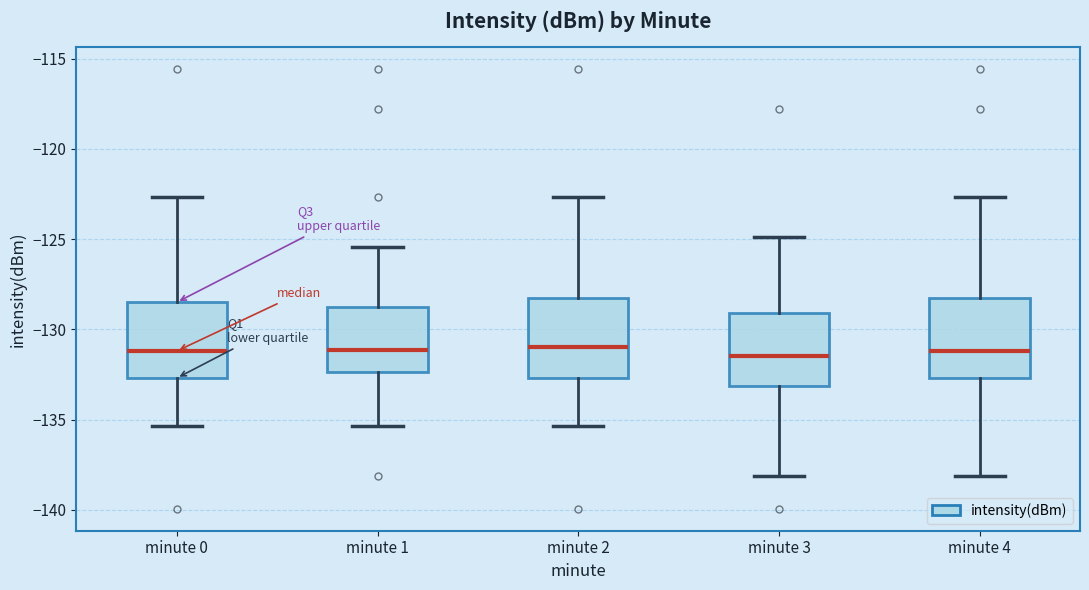

Reading left to right, read every box against the y-axis: the position of its median line, the range the box covers, and the ends of its whiskers. The values are not printed on the chart, so give them approximately, as read against the axis.

minute 0: median -131.0, box -132.5 to -128.5, whiskers -135.5 to -122.5
minute 1: median -131.0, box -132.5 to -128.5, whiskers -135.5 to -125.5
minute 2: median -131.0, box -132.5 to -128.0, whiskers -135.5 to -122.5
minute 3: median -131.5, box -133.0 to -129.0, whiskers -138.0 to -125.0
minute 4: median -131.0, box -132.5 to -128.0, whiskers -138.0 to -122.5